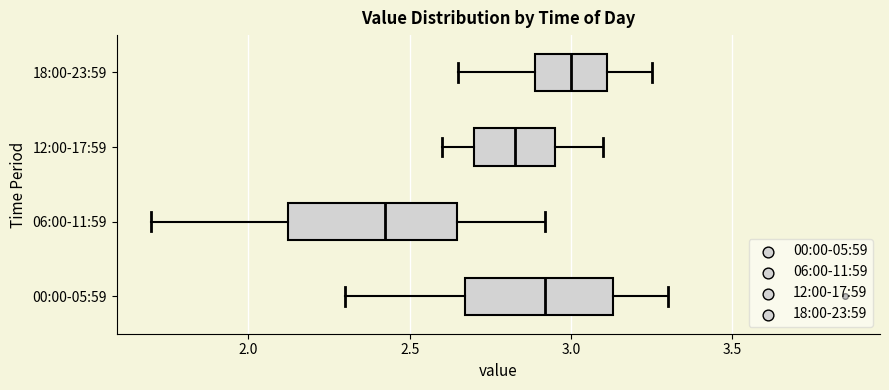

Comparing the boxes themselves (not the whiskers), which one is the widest?

06:00-11:59